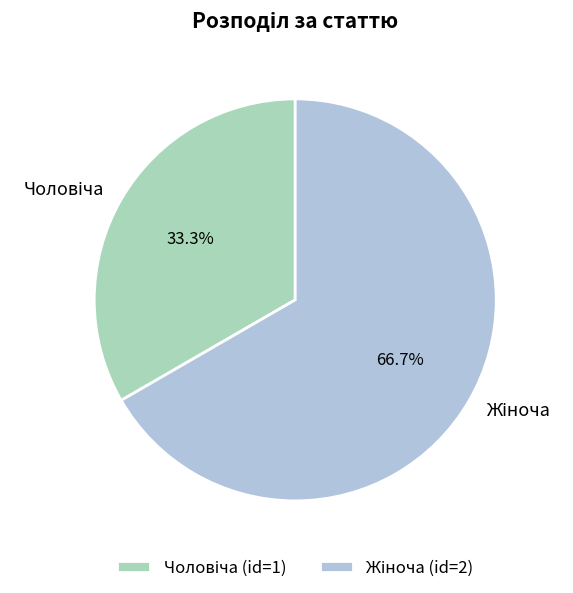

Does any single category account for the majority?

Yes